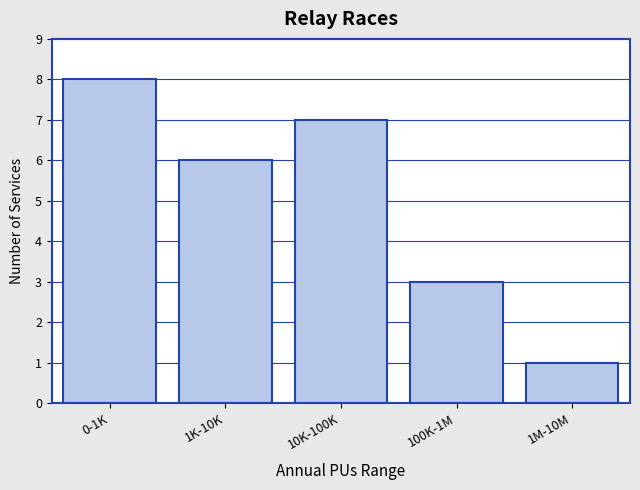

Reading right to left, what are all the values shown in this chart?

1	3	7	6	8